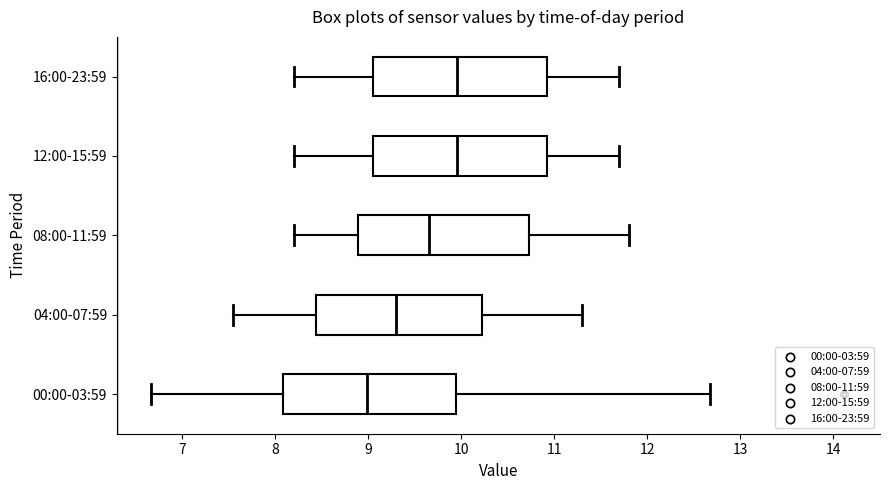

Reading bottom to top, transcribe this box plot: for each box, give where its median line is, the range the box spans, and where its two whiskers end, as read against the x-axis. The values are not printed on the chart, so give them approximately, as read against the axis.

00:00-03:59: median 9.0, box 8.1 to 9.9, whiskers 6.7 to 12.7
04:00-07:59: median 9.3, box 8.4 to 10.2, whiskers 7.6 to 11.3
08:00-11:59: median 9.7, box 8.9 to 10.7, whiskers 8.2 to 11.8
12:00-15:59: median 10.0, box 9.1 to 10.9, whiskers 8.2 to 11.7
16:00-23:59: median 10.0, box 9.1 to 10.9, whiskers 8.2 to 11.7